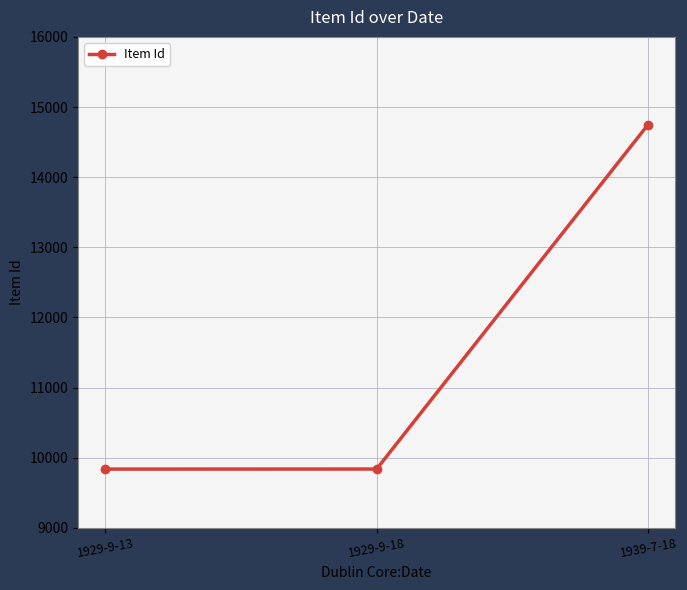

What is the difference between the values at 1939-7-18 and 1929-9-13?

4912